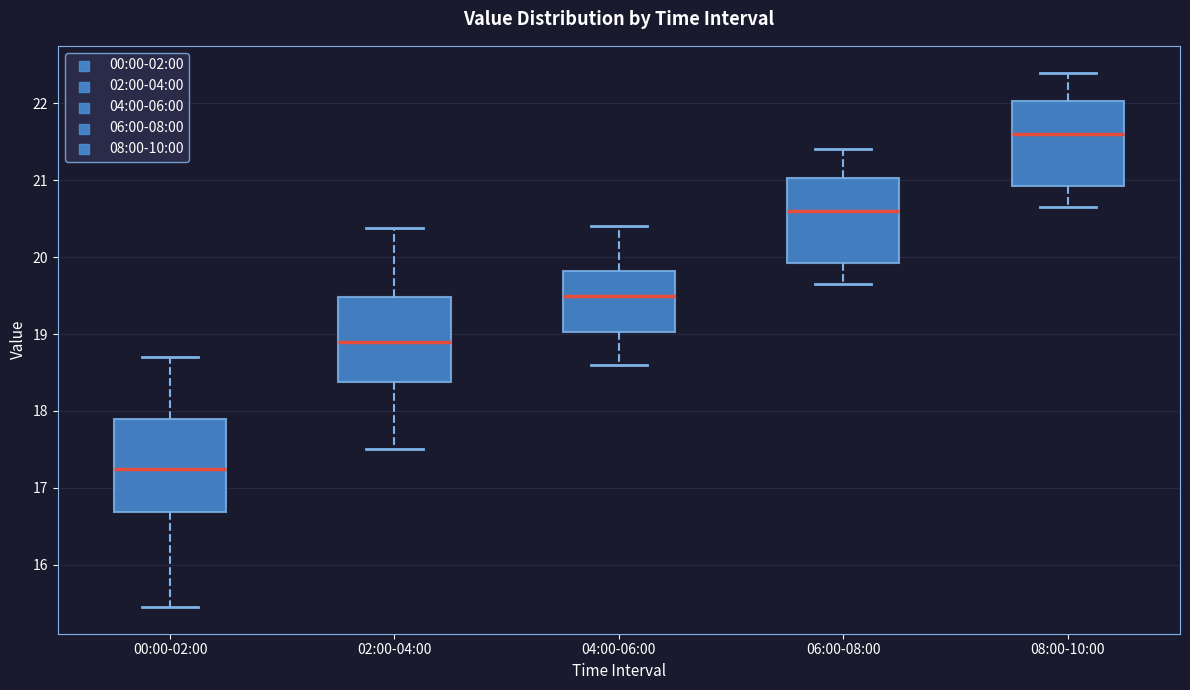

Which box is the tallest, from its lower edge to its upper edge?

00:00-02:00